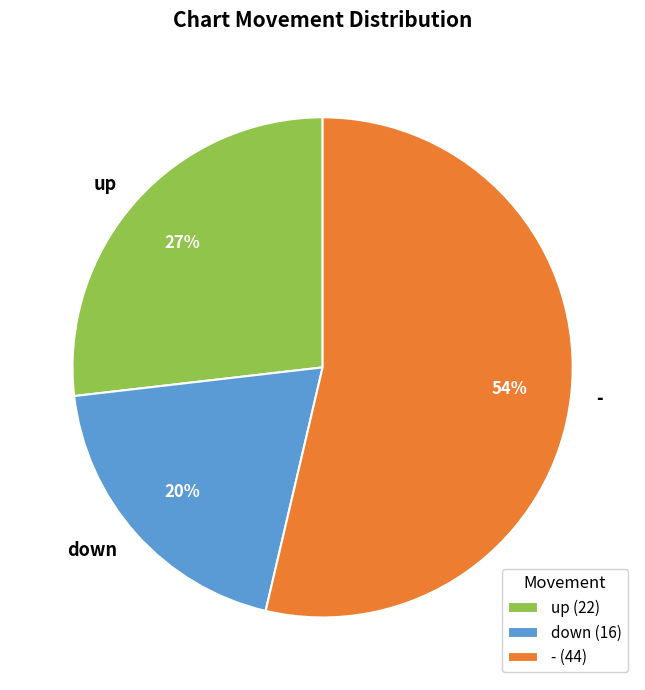

How many segments does this pie chart have?

3